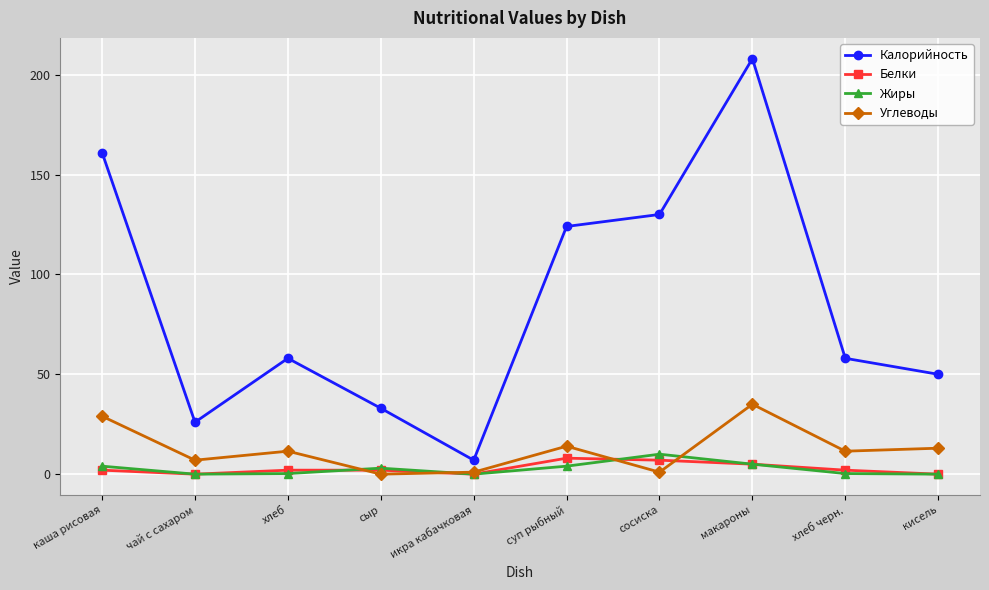

Where is Калорийность nearest to the value 107?

суп рыбный